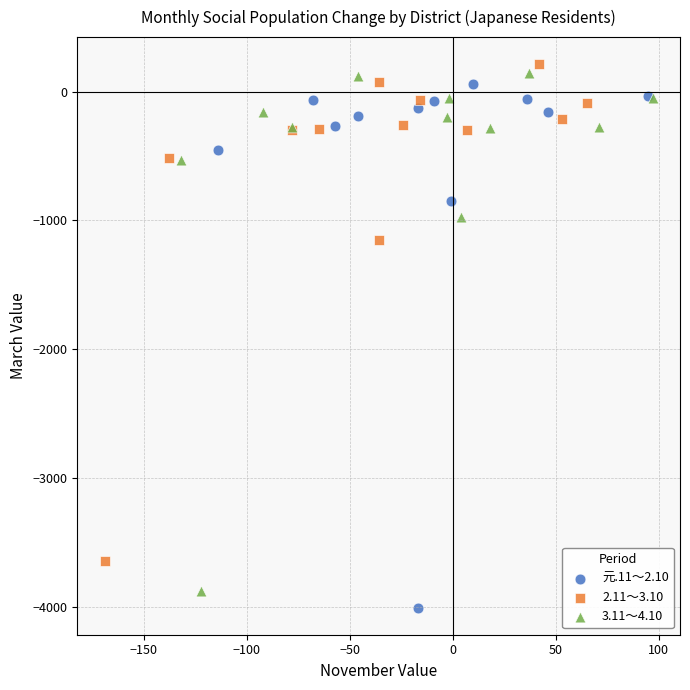

What are all the series names shown in the legend?

元.11～2.10, 2.11～3.10, 3.11～4.10